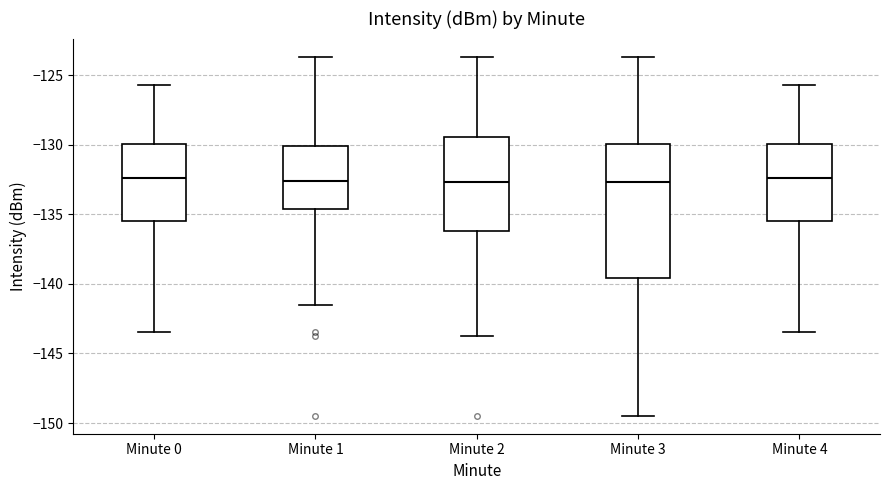

Reading left to right, read every box against the y-axis: the position of its median line, the range the box covers, and the ends of its whiskers. The values are not printed on the chart, so give them approximately, as read against the axis.

Minute 0: median -132.5, box -135.5 to -130.0, whiskers -143.5 to -125.5
Minute 1: median -132.5, box -134.5 to -130.0, whiskers -141.5 to -123.5
Minute 2: median -132.5, box -136.0 to -129.5, whiskers -143.5 to -123.5
Minute 3: median -132.5, box -139.5 to -130.0, whiskers -149.5 to -123.5
Minute 4: median -132.5, box -135.5 to -130.0, whiskers -143.5 to -125.5